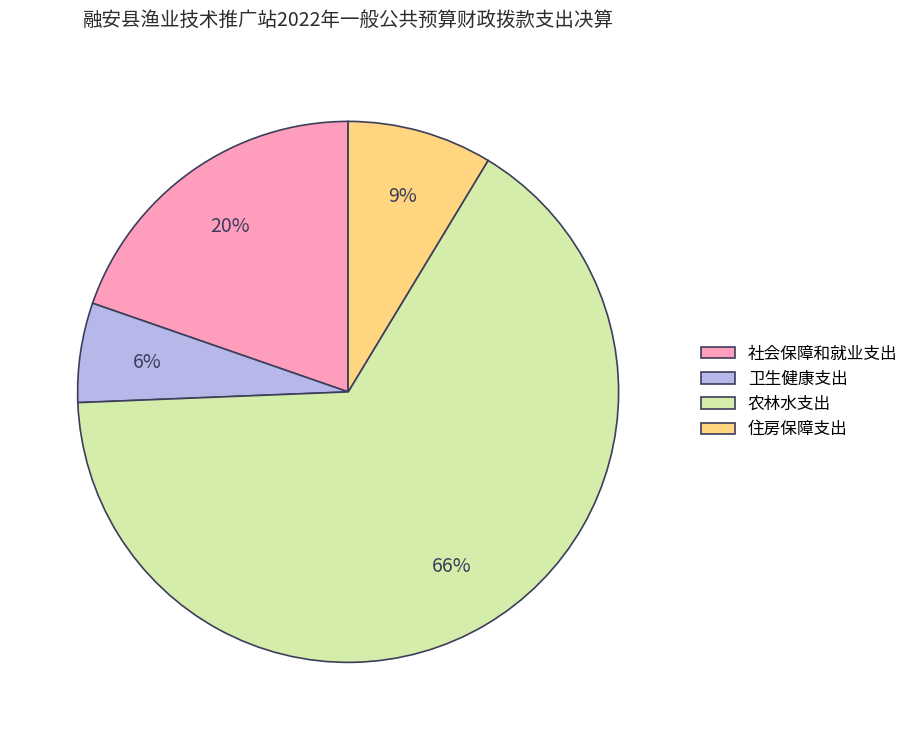

What percentage is the 卫生健康支出 slice, to the nearest percent?

6%